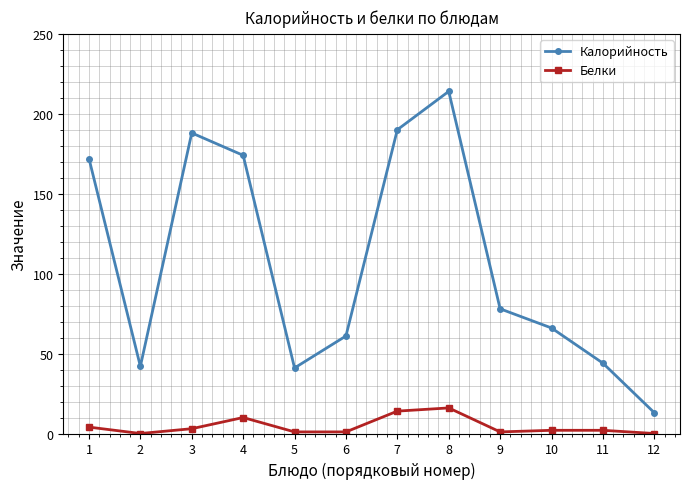

Where is Калорийность nearest to the value 113?

9